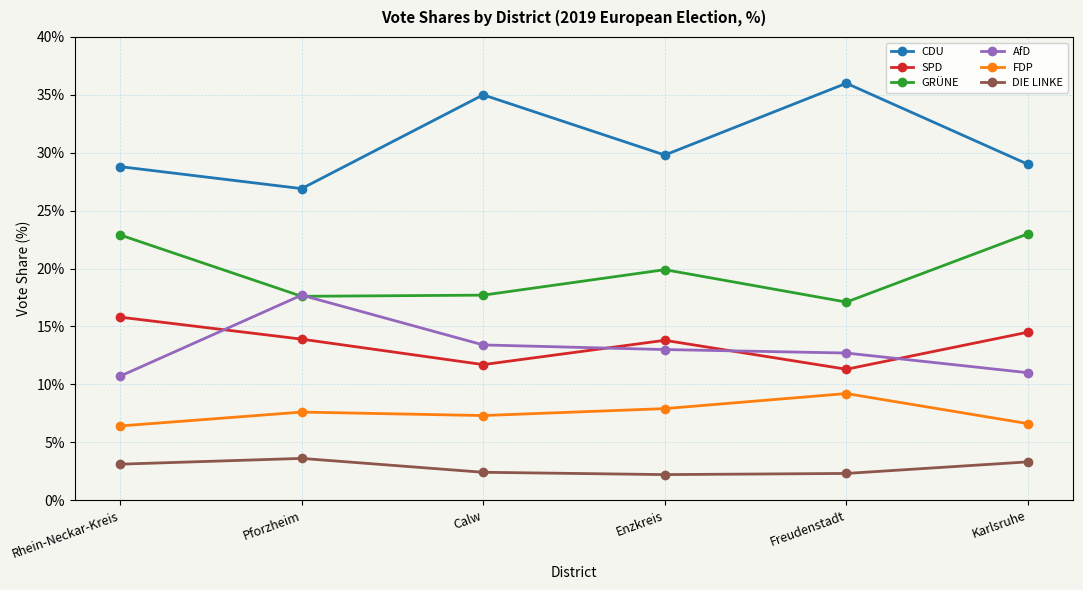

True or false: GRÜNE has more than 1 points higher than both neighbors.

False